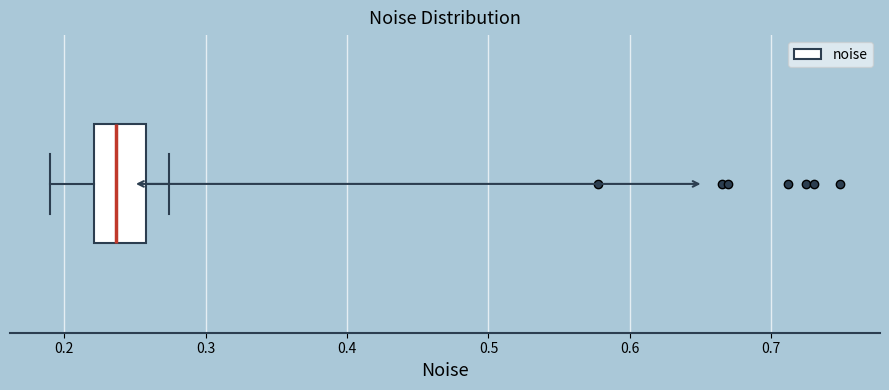

Where is the right edge of the box on the x-axis? The values are not printed on the chart, so give them approximately, as read against the axis.

0.26